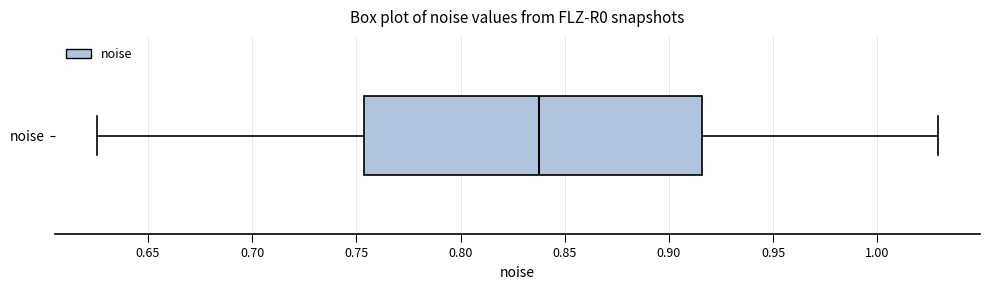

Where does the right whisker of the box for noise end on the x-axis? The values are not printed on the chart, so give them approximately, as read against the axis.

1.030